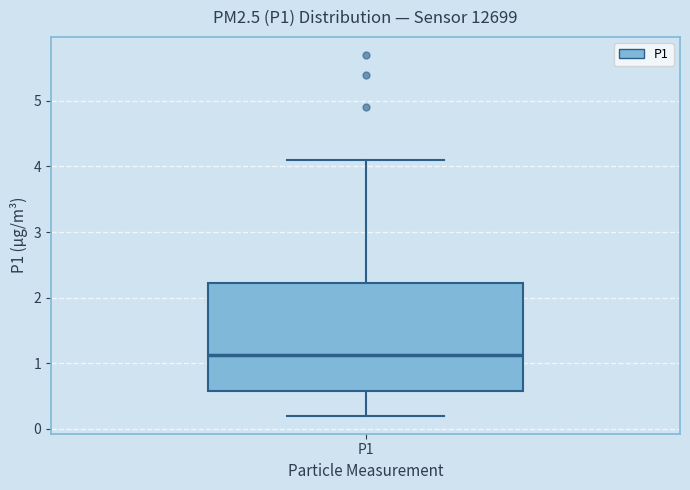

Transcribe this box plot: give where the median line is, the range the box spans, and where the two whiskers end, as read against the y-axis. The values are not printed on the chart, so give them approximately, as read against the axis.

median 1.1, box 0.6 to 2.2, whiskers 0.2 to 4.1